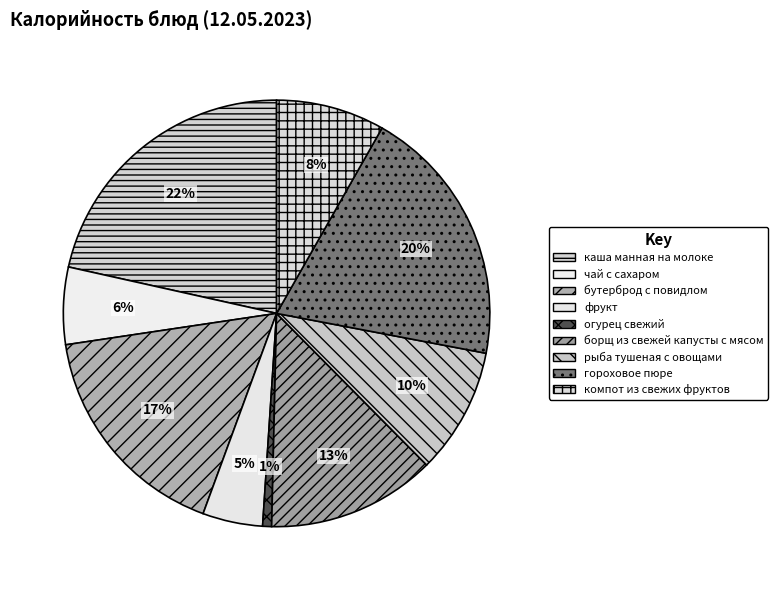

What is the total percentage of огурец свежий and компот из свежих фруктов?

8.9%